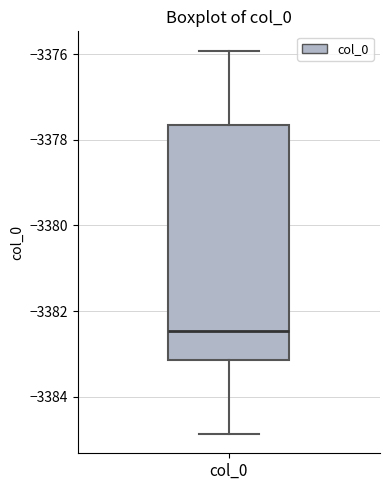

Read this box plot against the y-axis: the position of the median line, the range covered by the box, and the ends of both whiskers. The values are not printed on the chart, so give them approximately, as read against the axis.

median -3382.4, box -3383.2 to -3377.6, whiskers -3384.8 to -3376.0